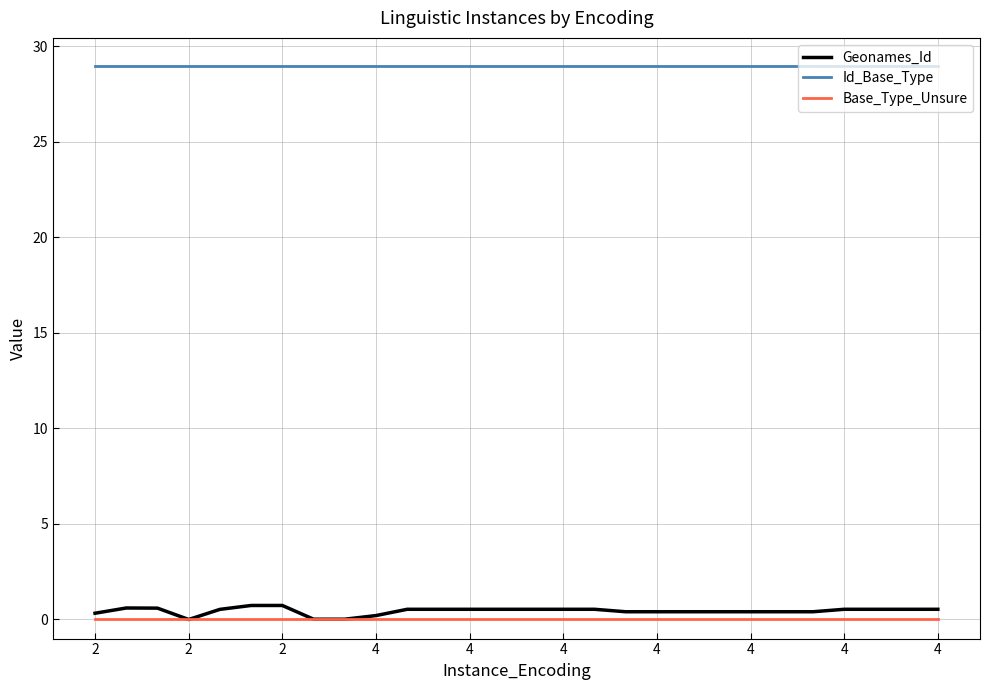

What is the greatest value displayed?

29.0